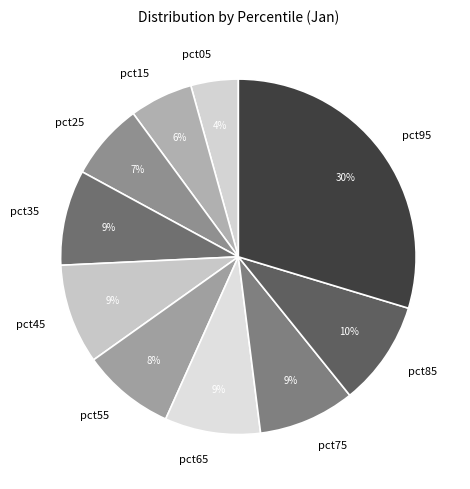

Does pct75 represent more than half of the total?

No